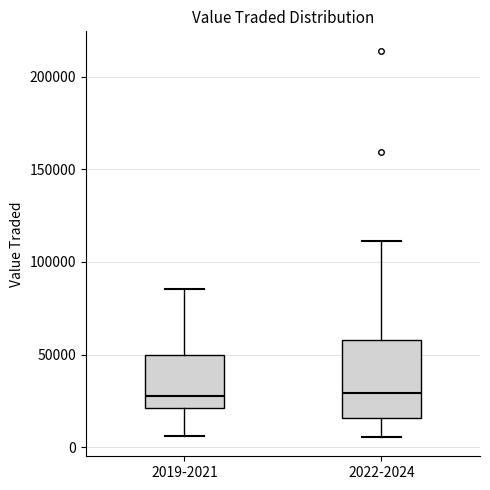

Comparing the boxes themselves (not the whiskers), which one is the tallest?

2022-2024